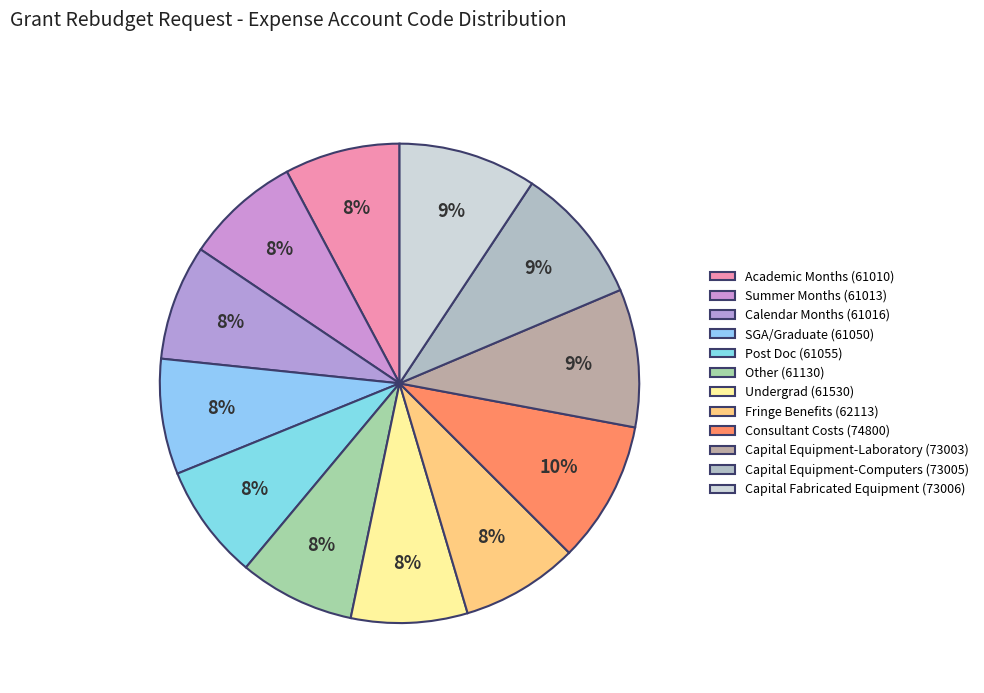

How many slices are in this pie chart?

12